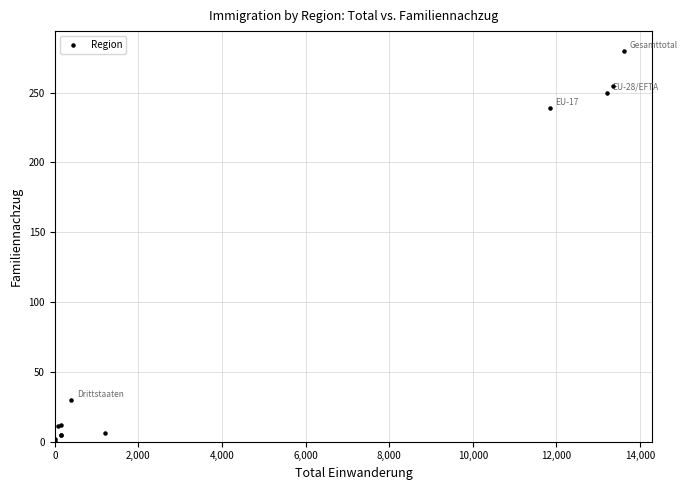

What Y value in the scatter plot is closest to 140?

239